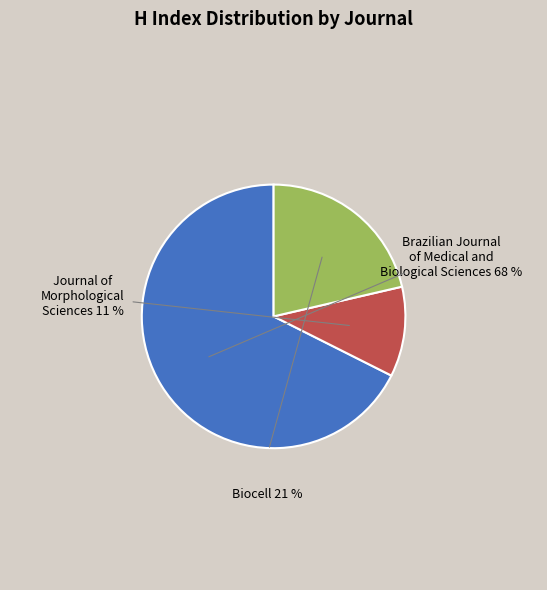

Between Brazilian Journal of Medical and Biological Sciences (H=98) and Biocell (H=31), which is larger?

Brazilian Journal of Medical and Biological Sciences (H=98)